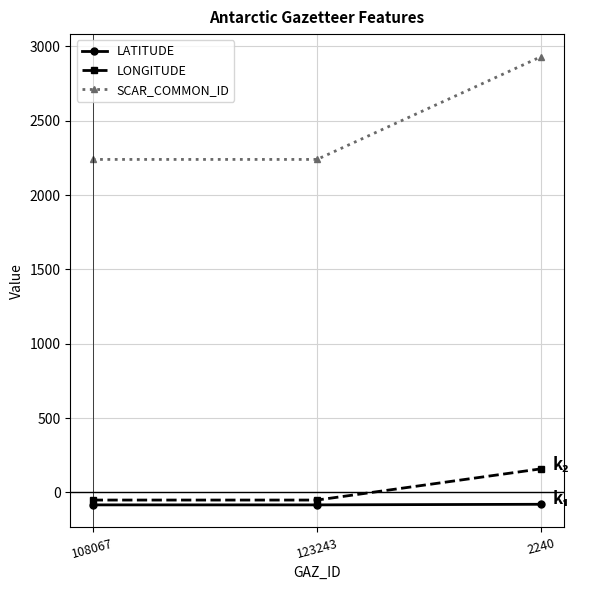

Between 123243 and 2240, which series saw the biggest shift?

SCAR_COMMON_ID